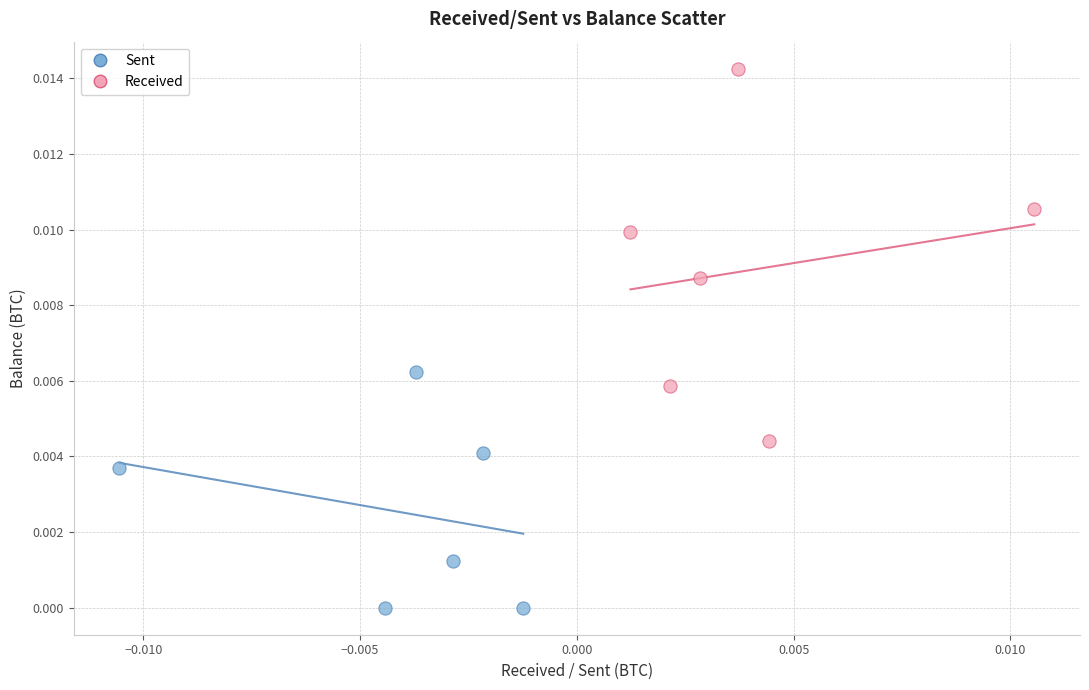

Which series reaches the minimum Y coordinate?

Sent